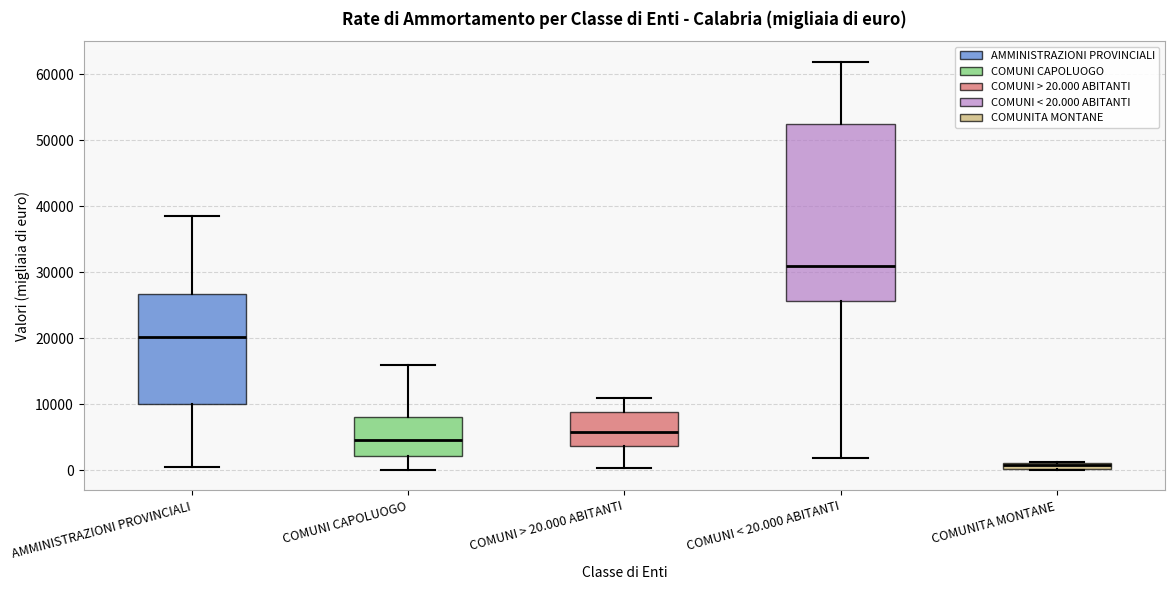

Where is the lower edge of the box for COMUNITA MONTANE on the y-axis? The values are not printed on the chart, so give them approximately, as read against the axis.

0